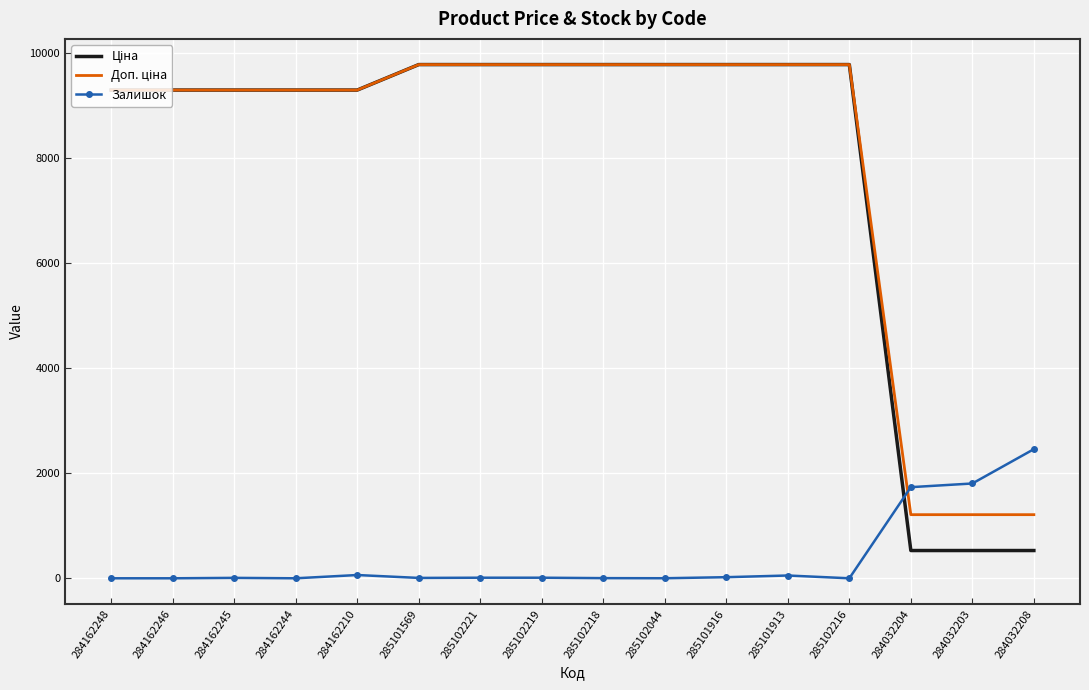

What is the total value across all series at 285101569?

19558.0